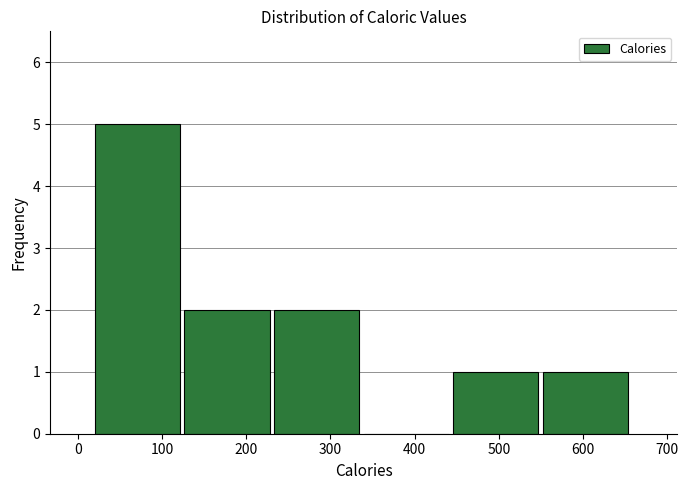

Over which range of the x-axis is the bar tallest?

20 to 130